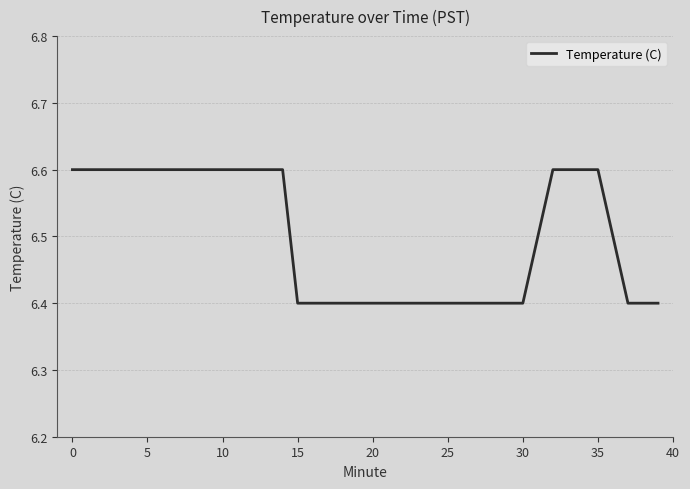

What is the greatest value displayed?

6.6